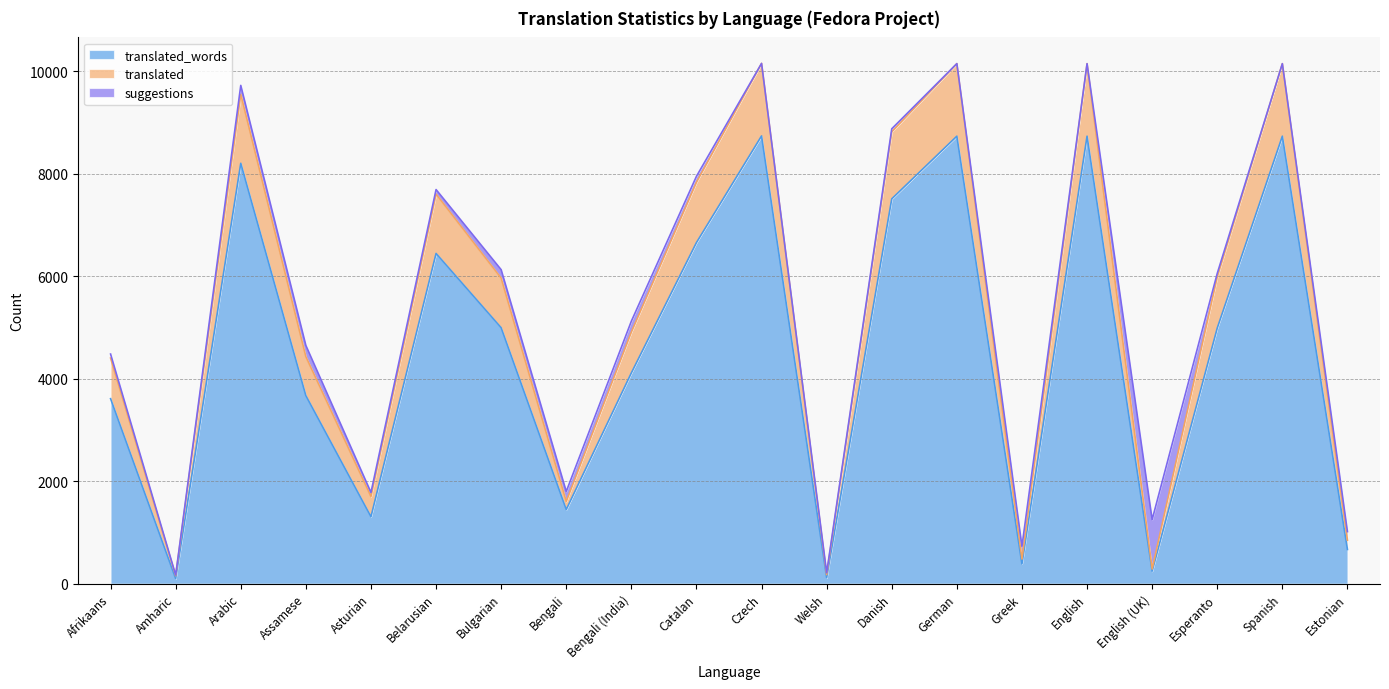

What is the total value across all series at Assamese?

4649